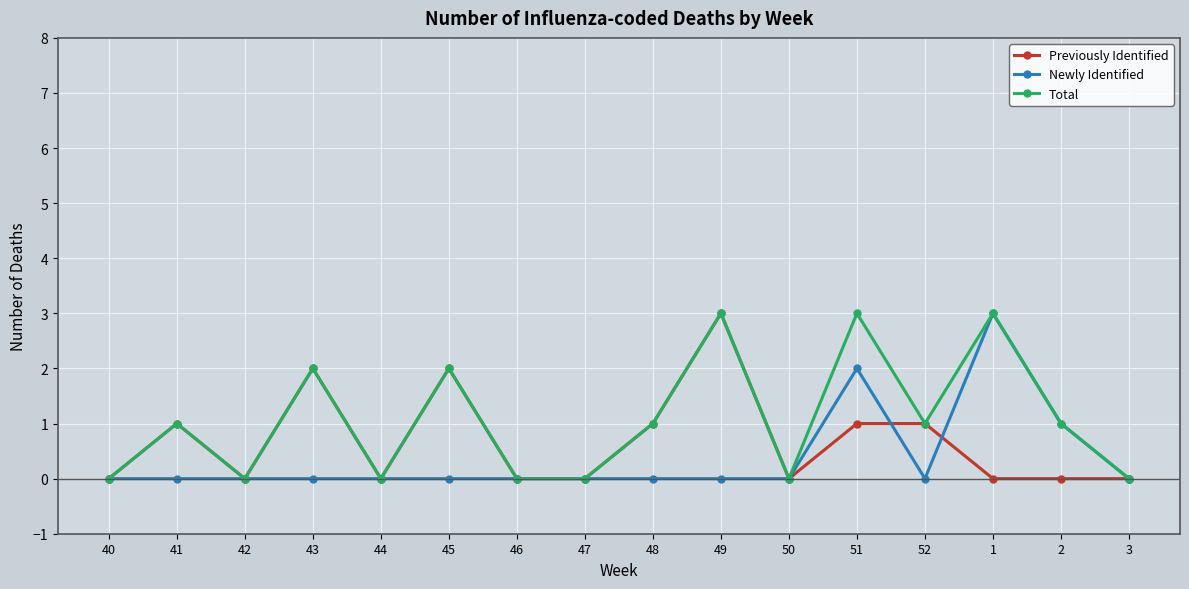

At which category does Previously Identified reach its first local valley?

42